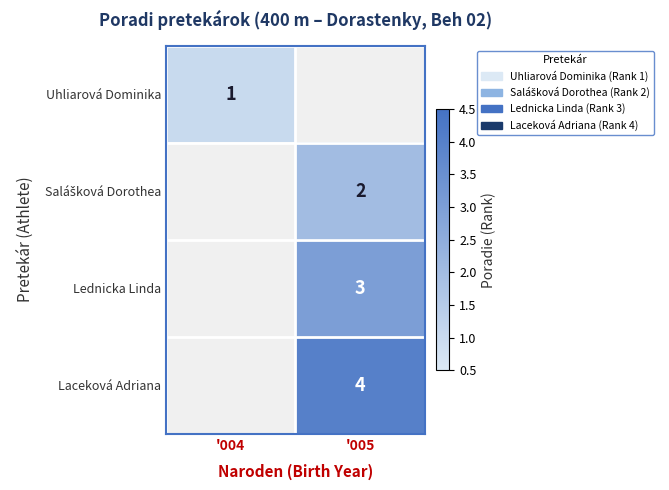

Is it true that Laceková Adriana equals 4 at '005?

True